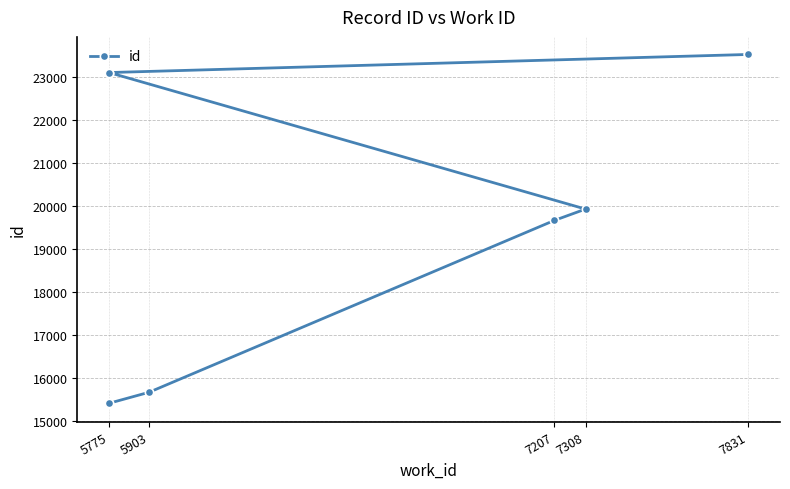

What is the difference between the maximum and minimum values?

8119